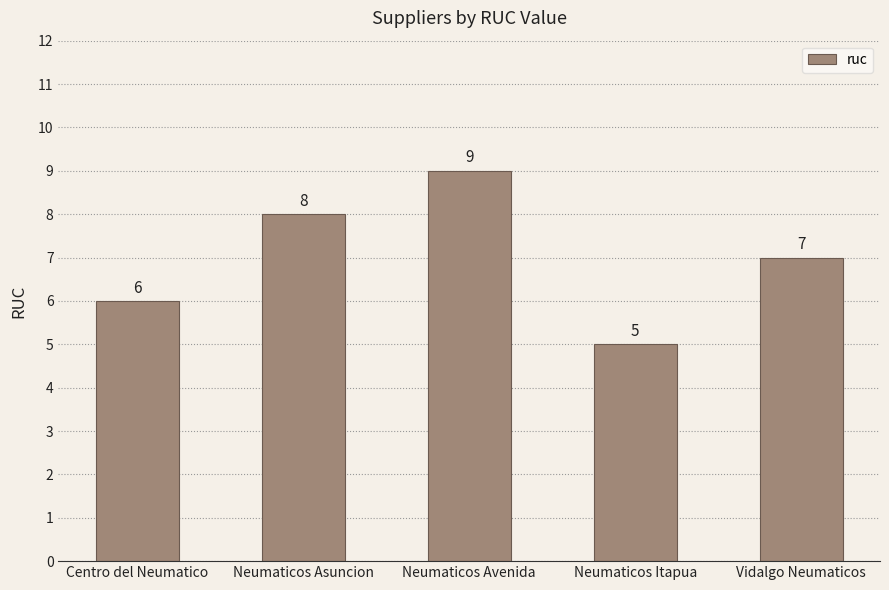

The chart shows a value of 9 at Neumaticos Avenida. True or false?

True